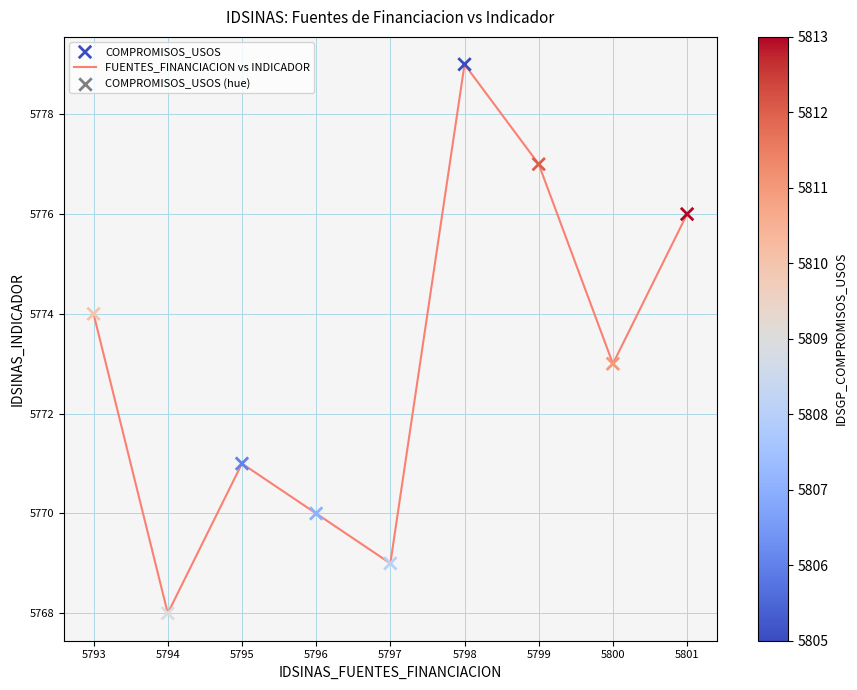

What is the range of X values (max minus min)?

8